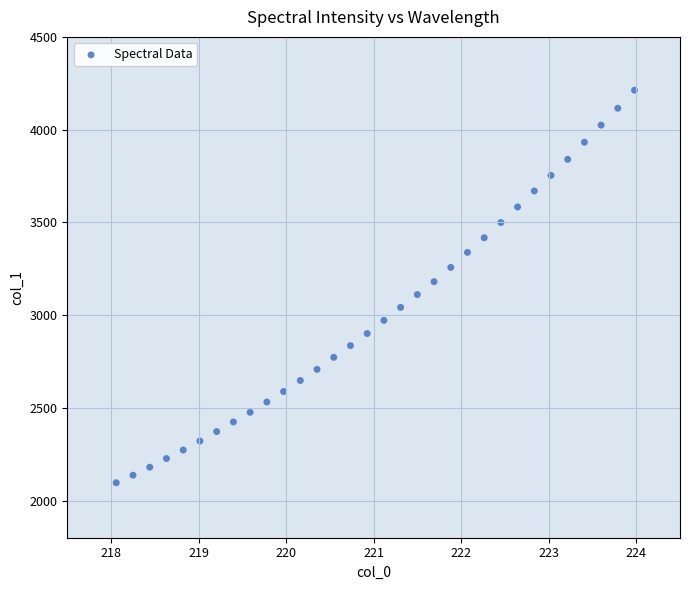

What is the range of Y values (max minus min)?

2116.4